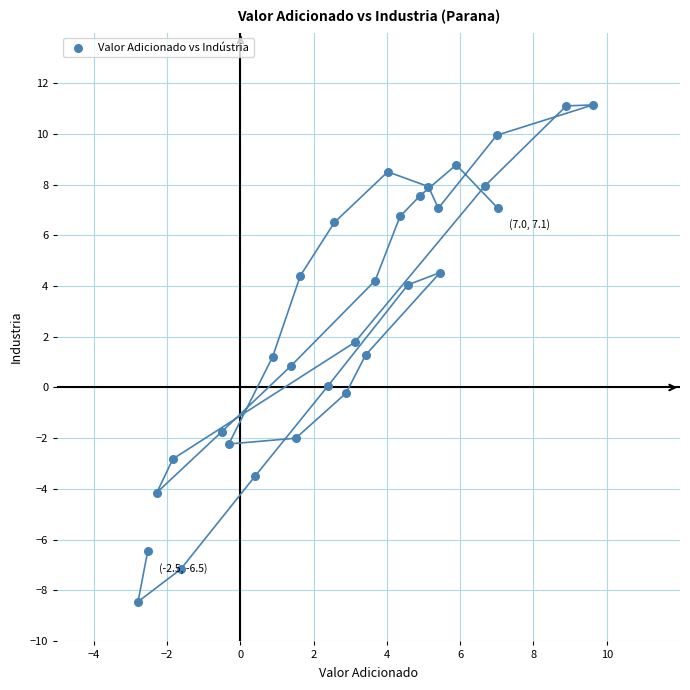

What is the range of X values (max minus min)?

12.4